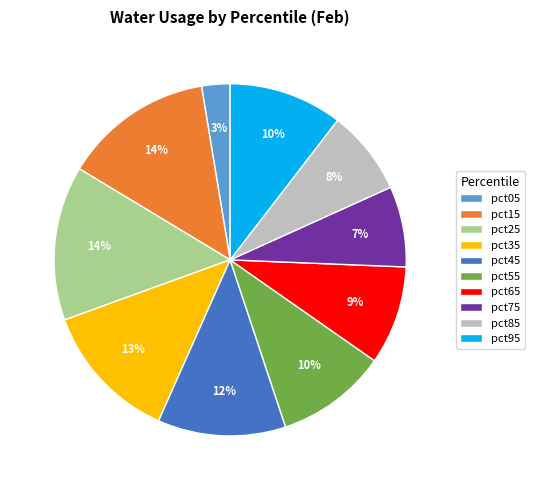

To the nearest percent, what percentage of the pie is pct95?

10%